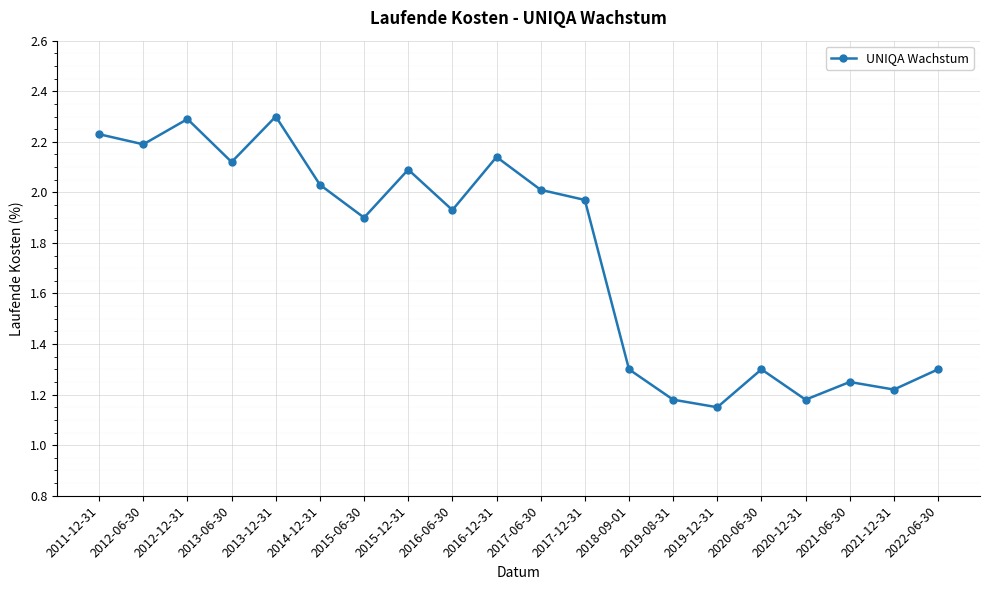

What is the sum of the values at 2022-06-30 and 2016-12-31?

3.4